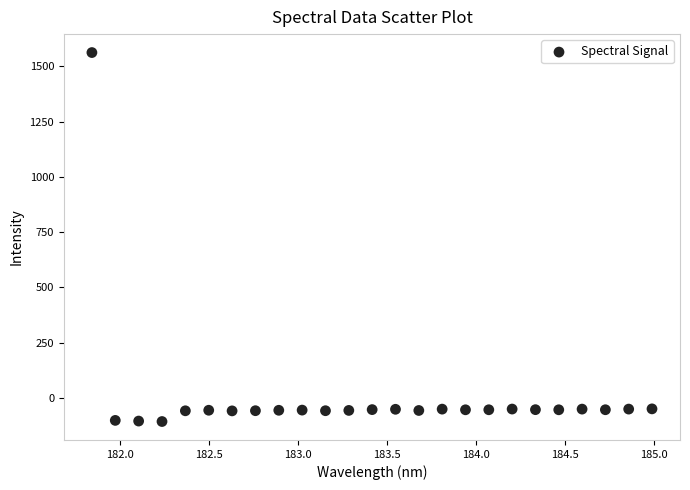

What is the range of Y values (max minus min)?

1669.5